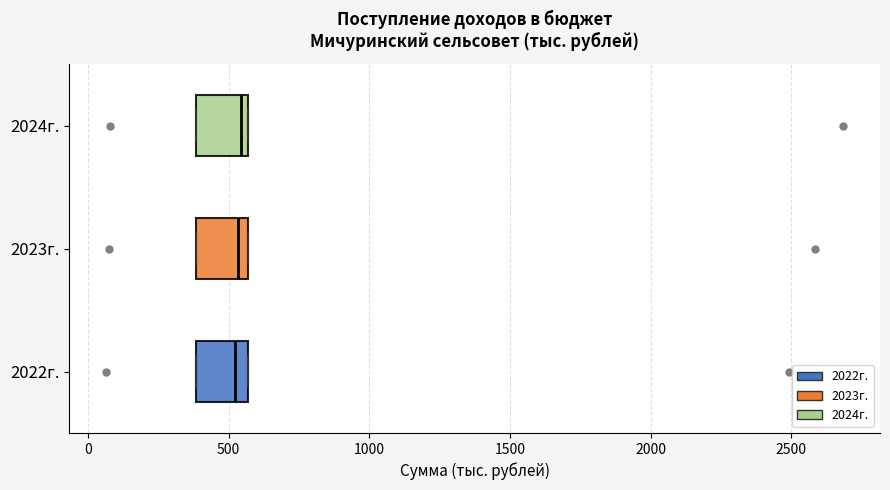

Where is the right edge of the box for 2022г. on the x-axis? The values are not printed on the chart, so give them approximately, as read against the axis.

550